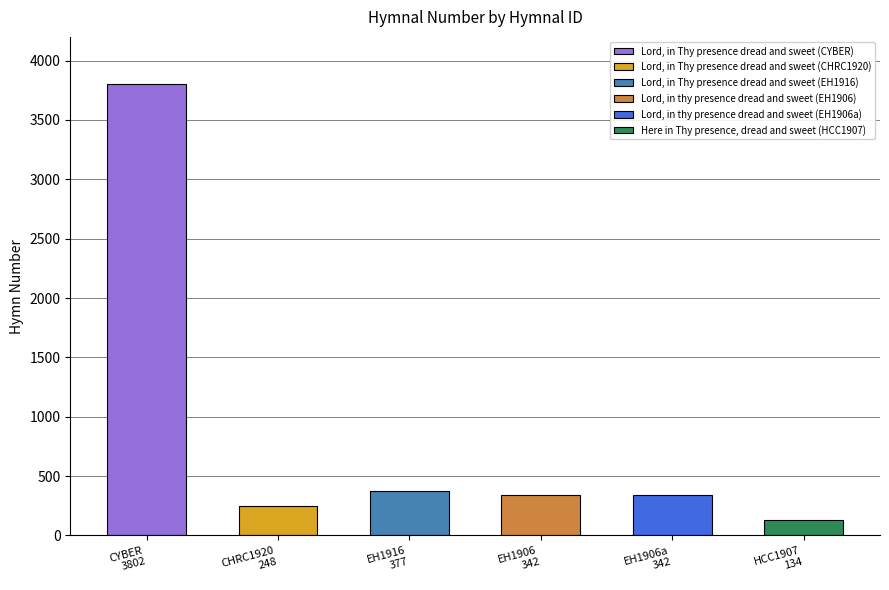

Which label corresponds to the largest value in the chart?

Lord, in Thy presence dread and sweet (CYBER)